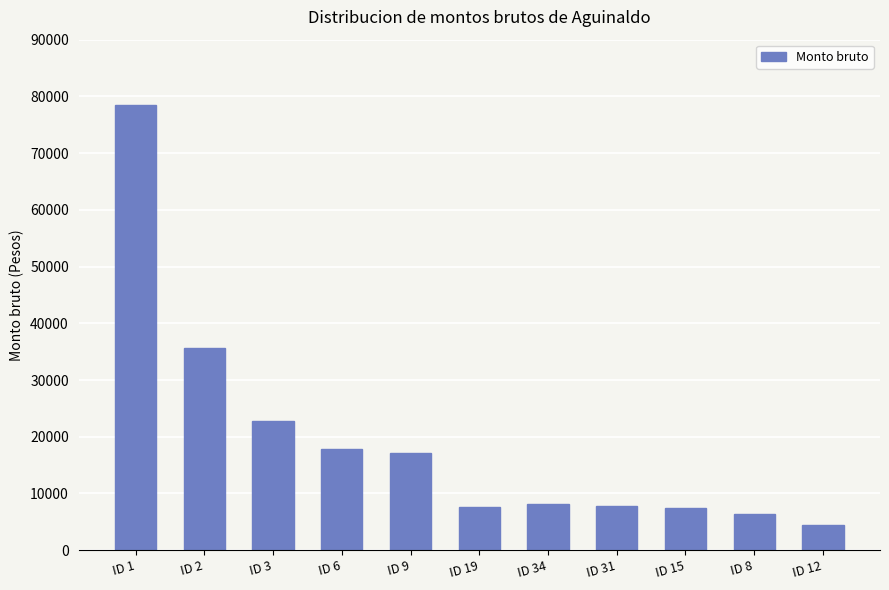

What is the smallest value displayed?

4475.9